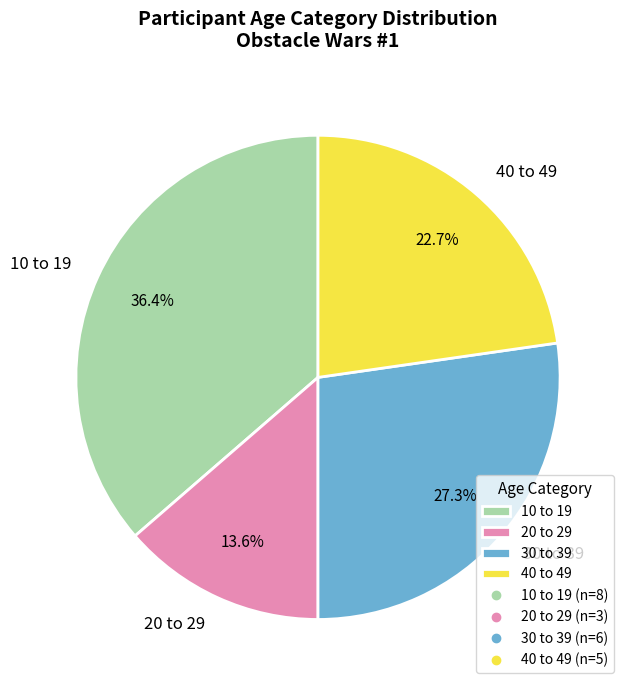

What is the largest slice in the pie chart?

10 to 19